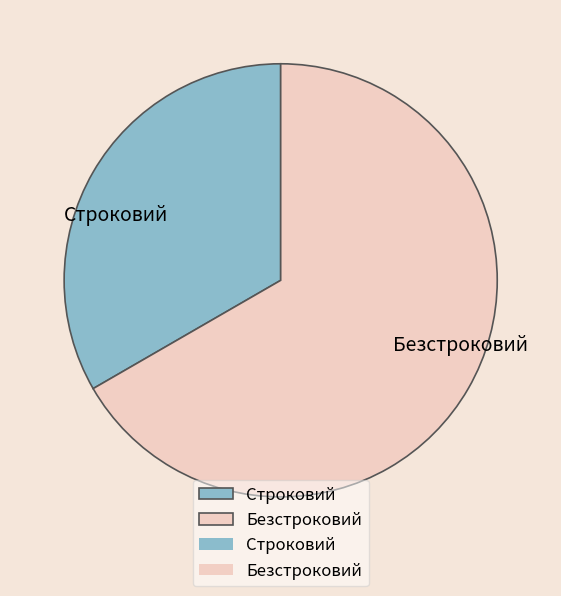

How many slices are in this pie chart?

2